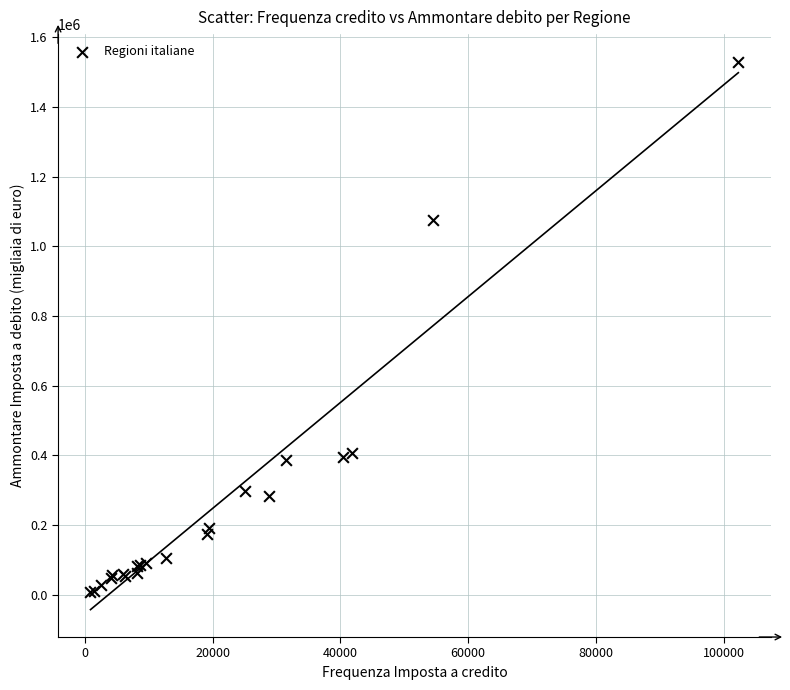

What Y value in the scatter plot is closest to 768721?

1075214